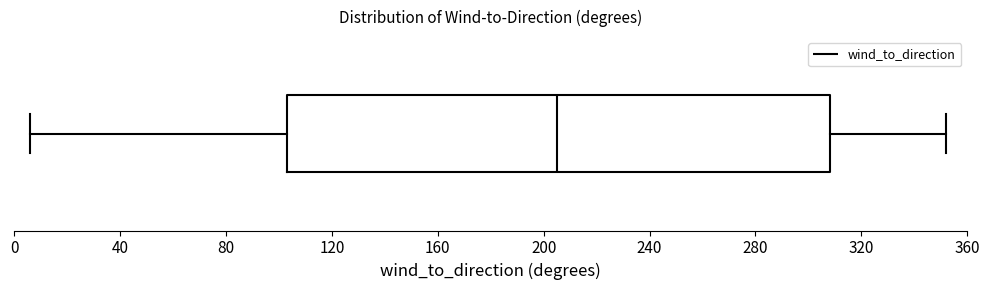

Read this box plot against the x-axis: the position of the median line, the range covered by the box, and the ends of both whiskers. The values are not printed on the chart, so give them approximately, as read against the axis.

median 205, box 105 to 310, whiskers 5 to 350